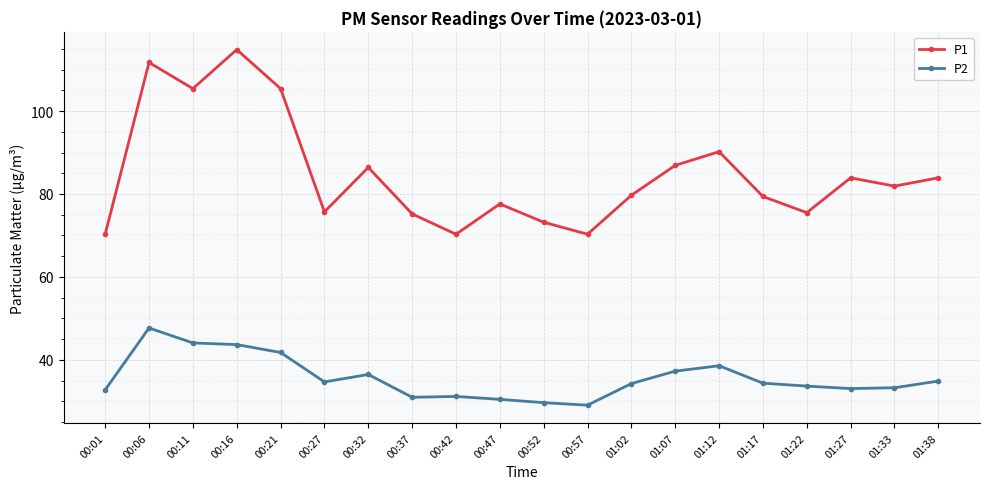

True or false: P2 and P1 intersect in this chart.

False